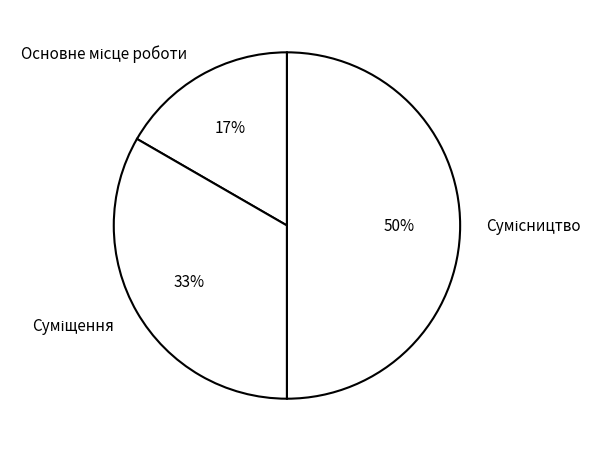

To the nearest percent, what is the average slice percentage?

33%